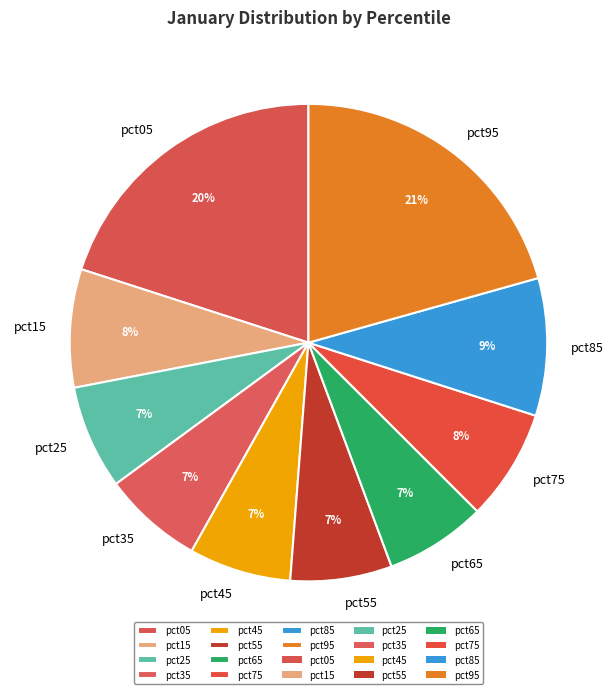

To the nearest percent, what is the average slice percentage?

10%